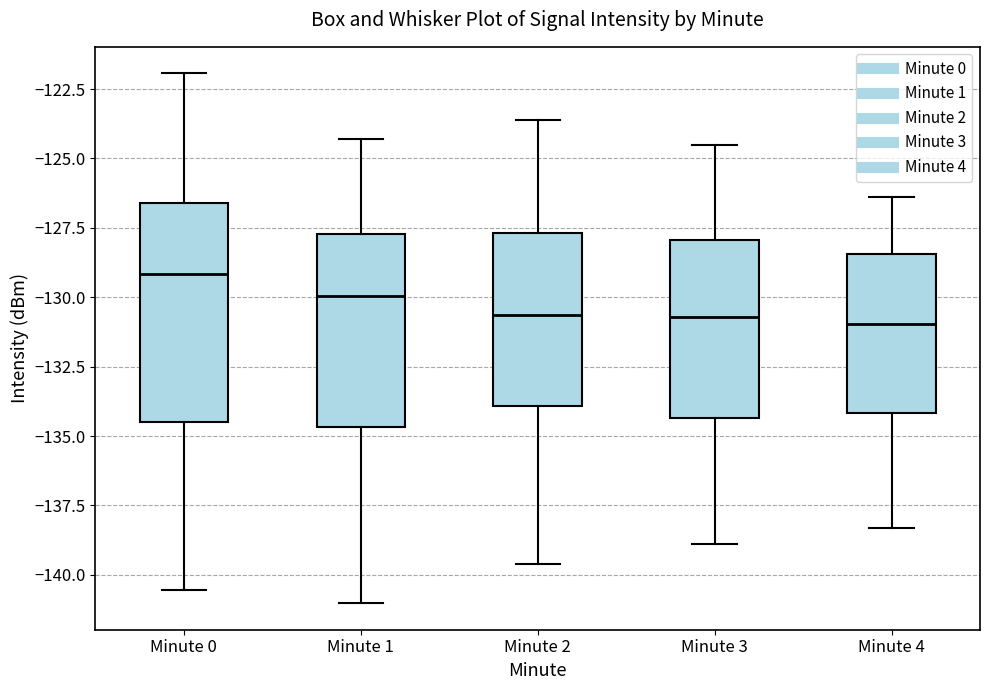

Reading left to right, read every box against the y-axis: the position of its median line, the range the box covers, and the ends of its whiskers. The values are not printed on the chart, so give them approximately, as read against the axis.

Minute 0: median -129.0, box -134.5 to -126.5, whiskers -140.5 to -122.0
Minute 1: median -130.0, box -134.5 to -127.5, whiskers -141.0 to -124.5
Minute 2: median -130.5, box -134.0 to -127.5, whiskers -139.5 to -123.5
Minute 3: median -130.5, box -134.5 to -128.0, whiskers -139.0 to -124.5
Minute 4: median -131.0, box -134.0 to -128.5, whiskers -138.5 to -126.5